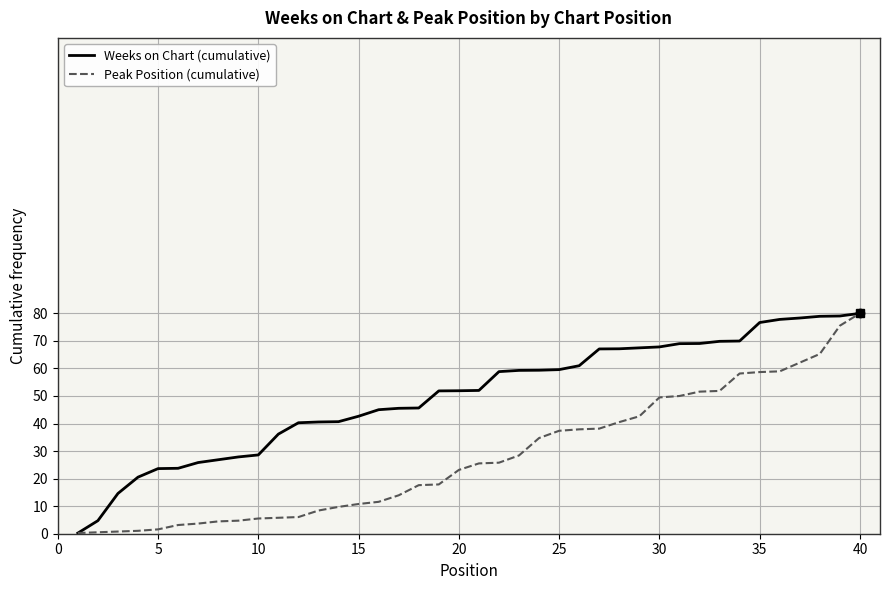

List the series in order of their overall mean, highest first.

Weeks on Chart (cumulative), Peak Position (cumulative)